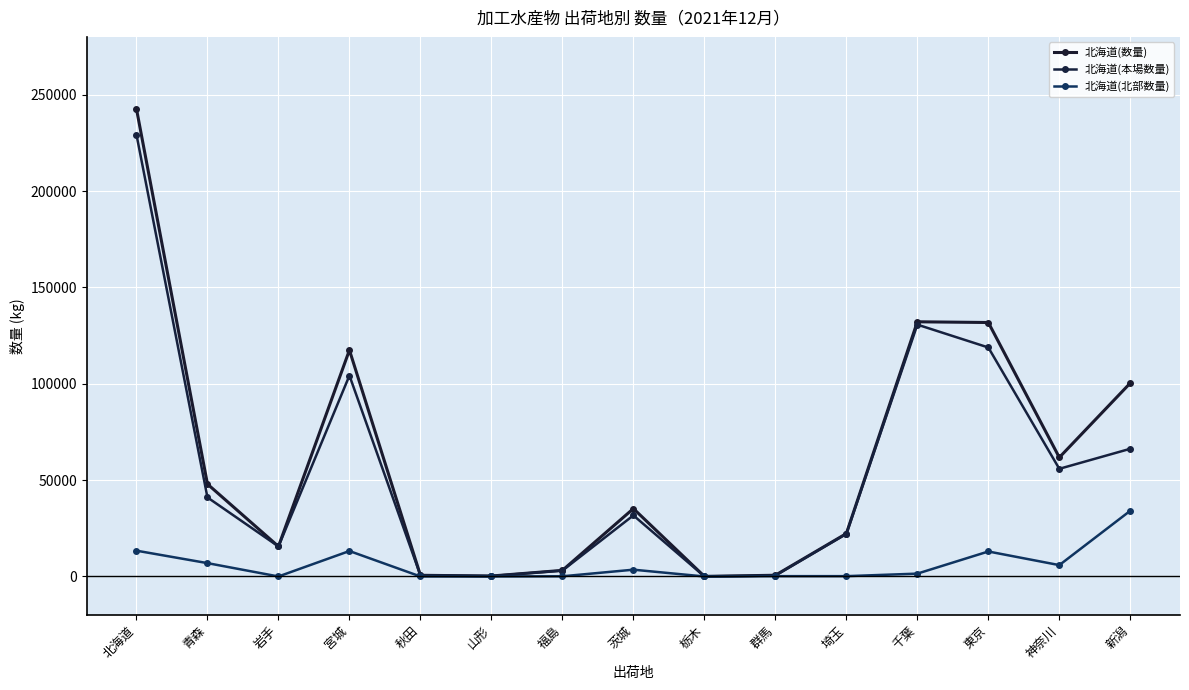

What is the difference between the highest and lowest values at 青森?

41023